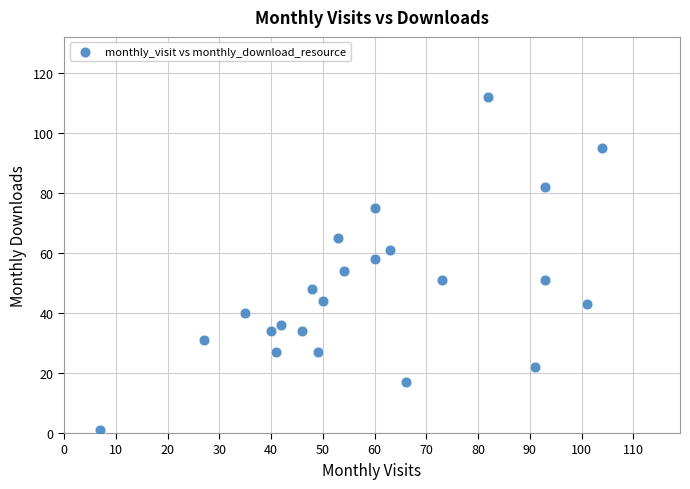

What is the range of Y values (max minus min)?

111